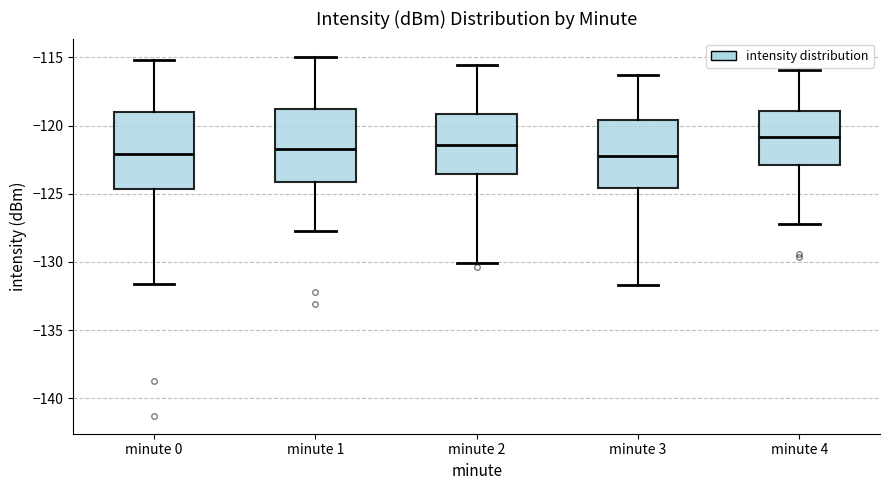

Where does the upper whisker of the box for minute 1 end on the y-axis? The values are not printed on the chart, so give them approximately, as read against the axis.

-115.0